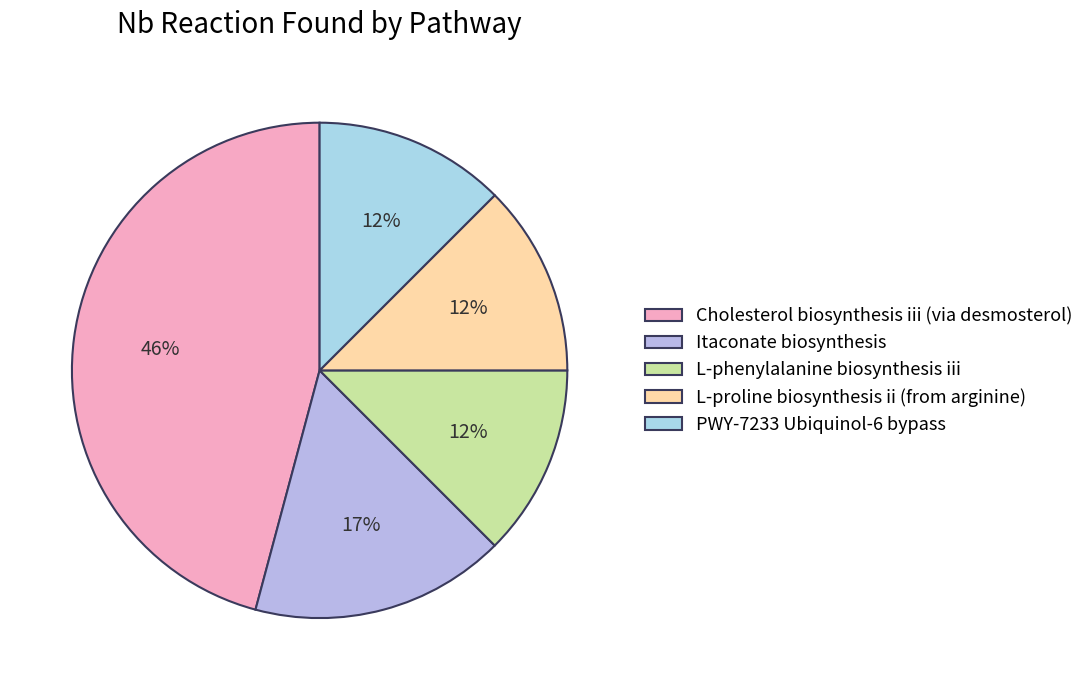

How many slices are in this pie chart?

5